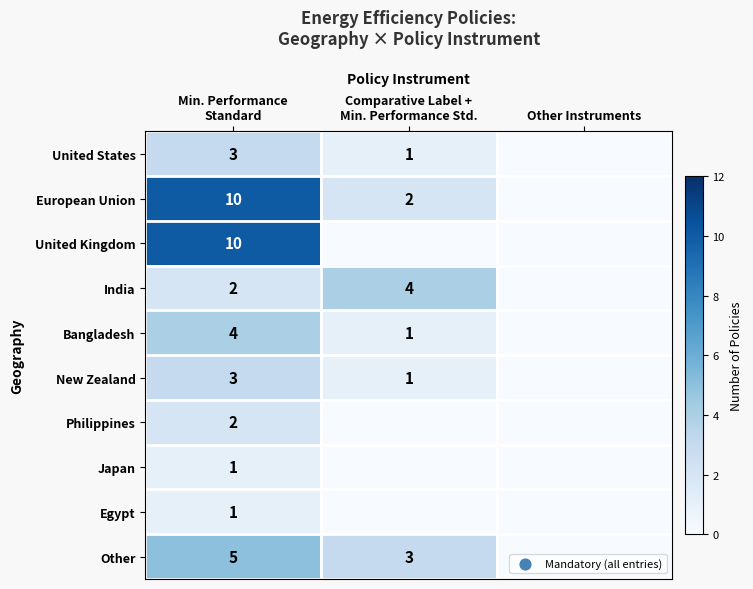

What is the total value across all series at Min. Performance
Standard?

41